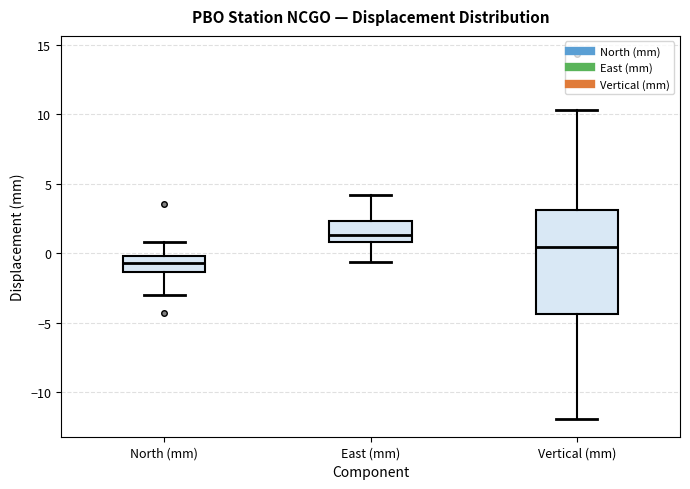

Which box is the tallest, from its lower edge to its upper edge?

Vertical (mm)